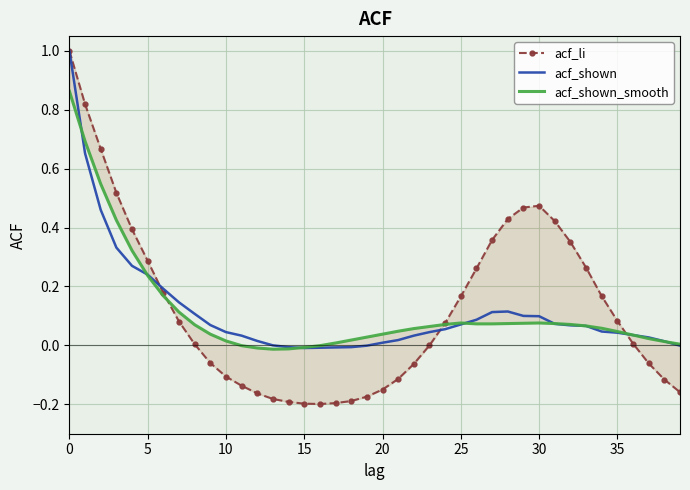

What is the maximum value for acf_shown?

1.0